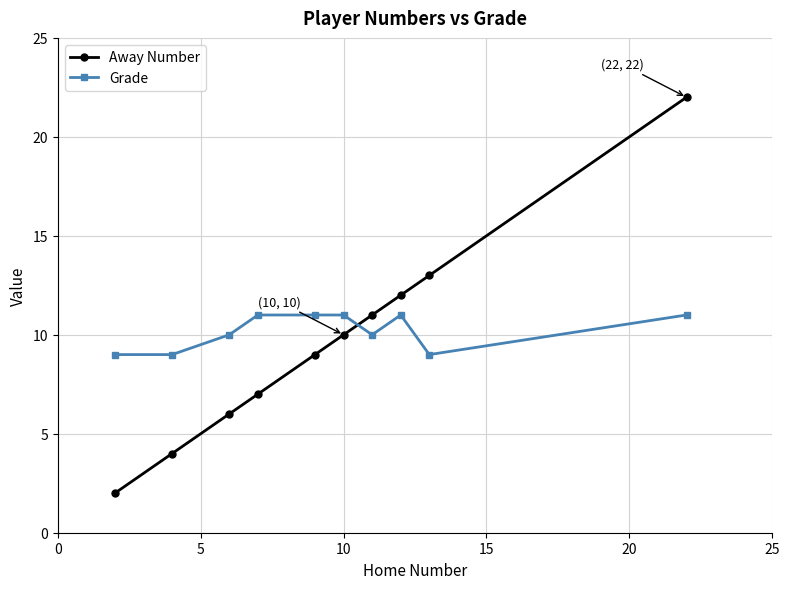

What is the value of the Away Number point at the 5th from the left?

9